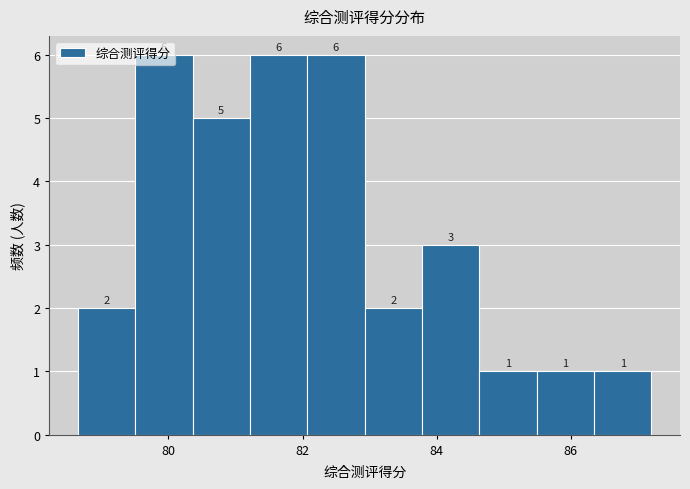

Reading left to right, transcribe this chart: for each bar, give the range it covers on the x-axis and its height. The bar edges are not printed on the chart, so give them approximately, as read against the axis.

78.6 to 79.6: 2
79.6 to 80.4: 6
80.4 to 81.2: 5
81.2 to 82.0: 6
82.0 to 83.0: 6
83.0 to 83.8: 2
83.8 to 84.6: 3
84.6 to 85.4: 1
85.4 to 86.4: 1
86.4 to 87.2: 1